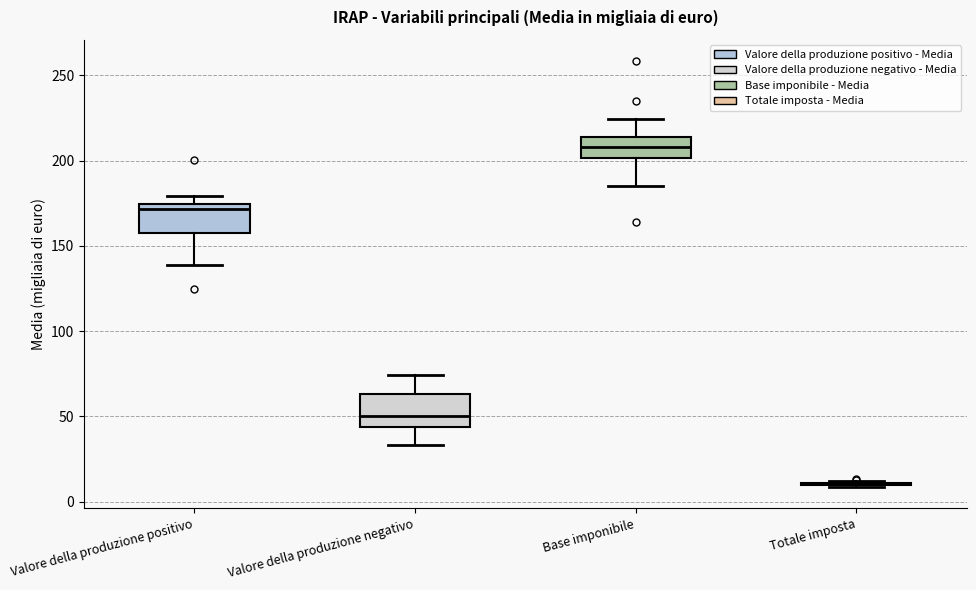

Reading left to right, transcribe this box plot: for each box, give where its median line is, the range the box spans, and where its two whiskers end, as read against the y-axis. The values are not printed on the chart, so give them approximately, as read against the axis.

Valore della produzione positivo: median 170, box 160 to 175, whiskers 140 to 180
Valore della produzione negativo: median 50, box 45 to 65, whiskers 35 to 75
Base imponibile: median 210, box 200 to 215, whiskers 185 to 225
Totale imposta: box collapsed to a line at 10, whiskers 10 to 10